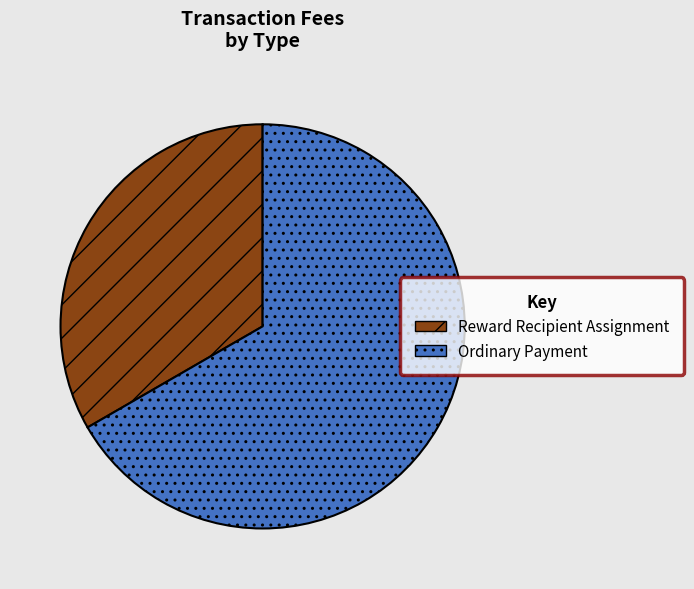

How many segments does this pie chart have?

2